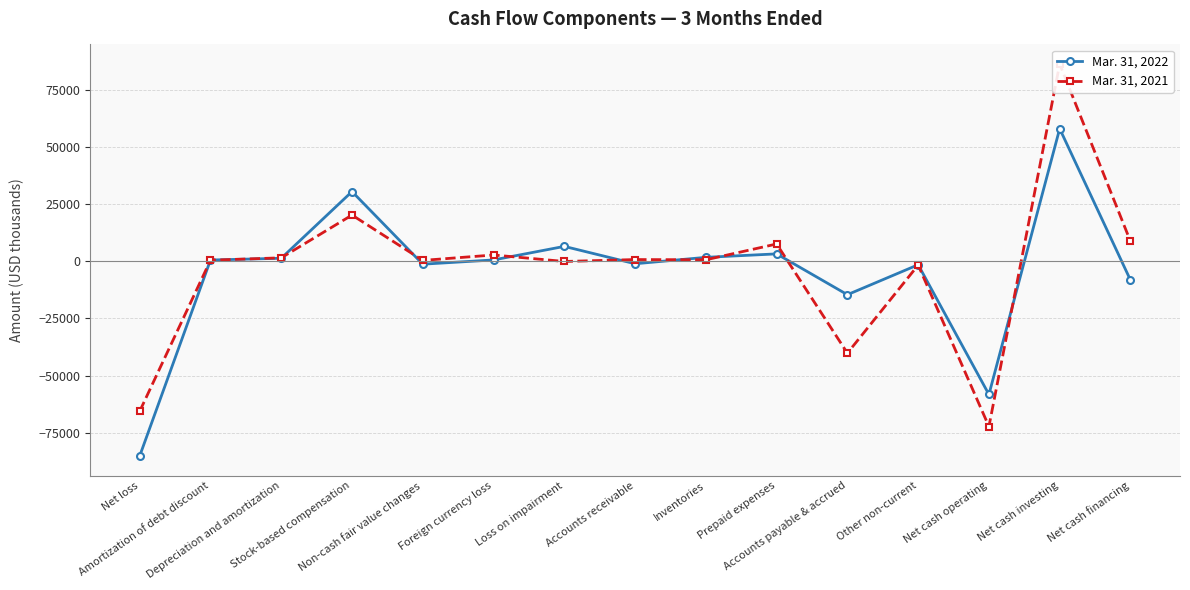

Which label corresponds to the largest value in the chart?

Net cash investing